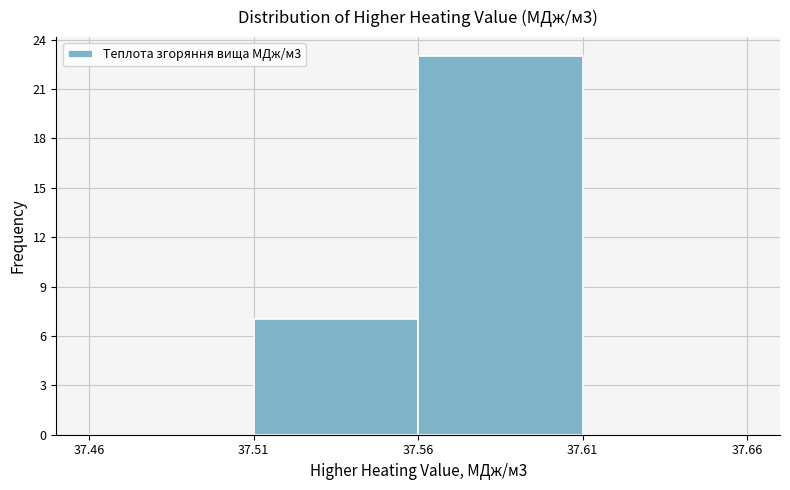

How tall is the bar that spans 37.51 to 37.56 on the x-axis? The values are not printed on the chart, so give them approximately, as read against the axis.

7